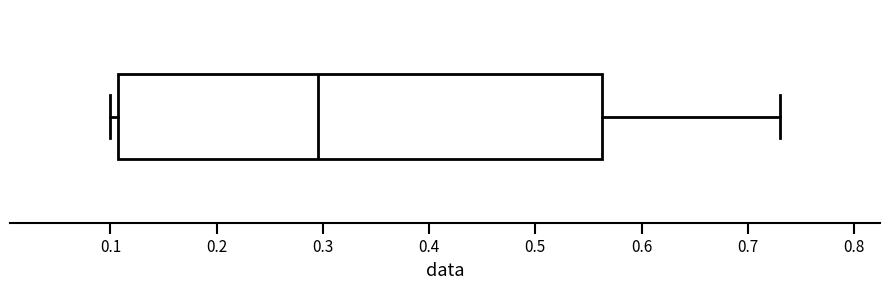

Where is the left edge of the box on the x-axis? The values are not printed on the chart, so give them approximately, as read against the axis.

0.11